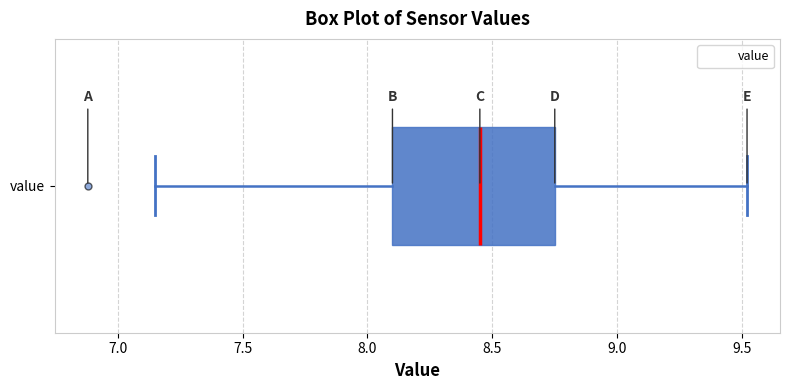

Where is the left edge of the box for value on the x-axis? The values are not printed on the chart, so give them approximately, as read against the axis.

8.10